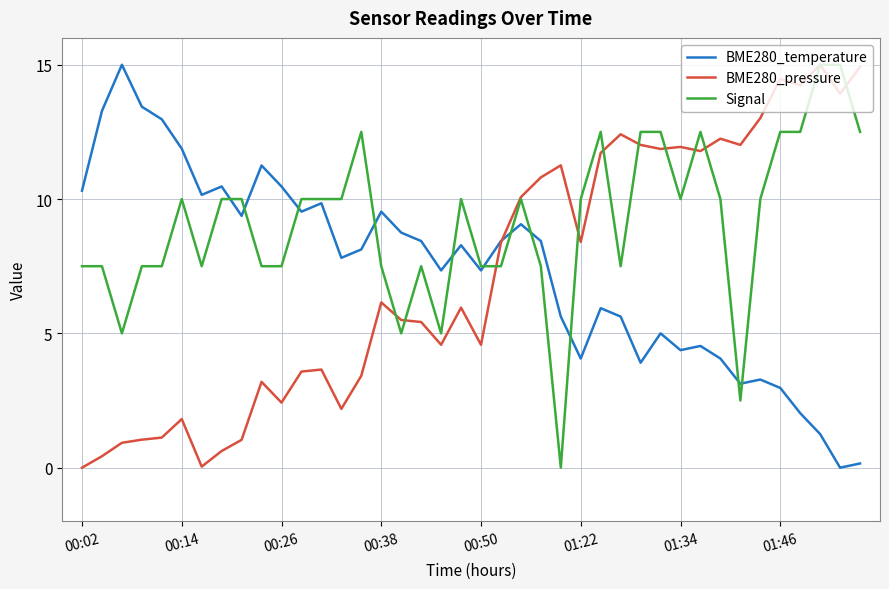

What is the maximum value shown in the chart?

15.0